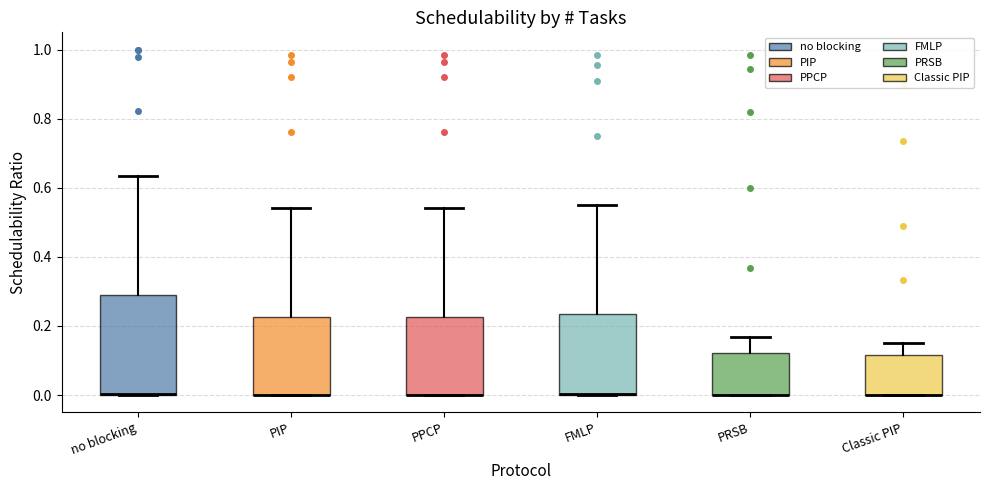

Comparing the boxes themselves (not the whiskers), which one is the tallest?

no blocking